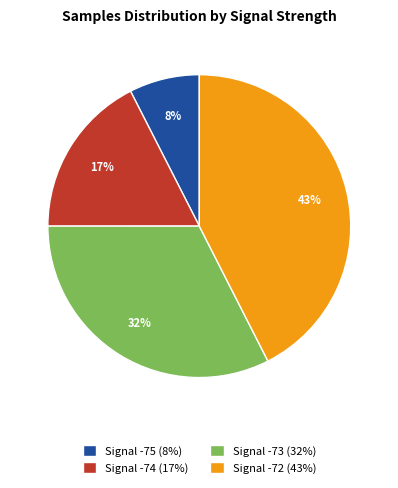

How many segments does this pie chart have?

4